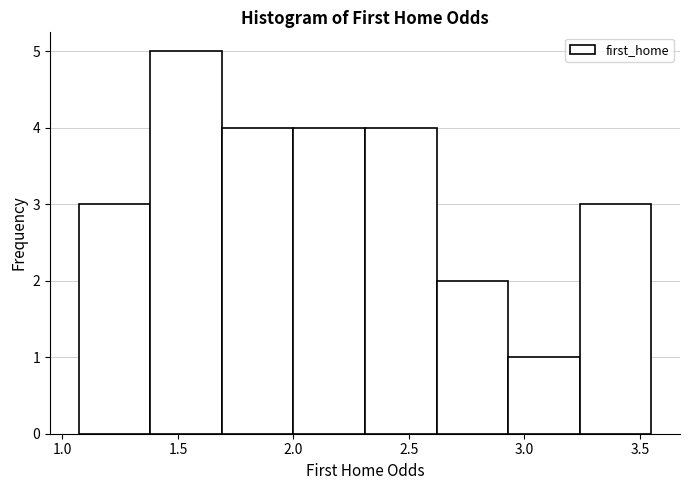

Which range on the x-axis has the tallest bar?

1.38 to 1.69